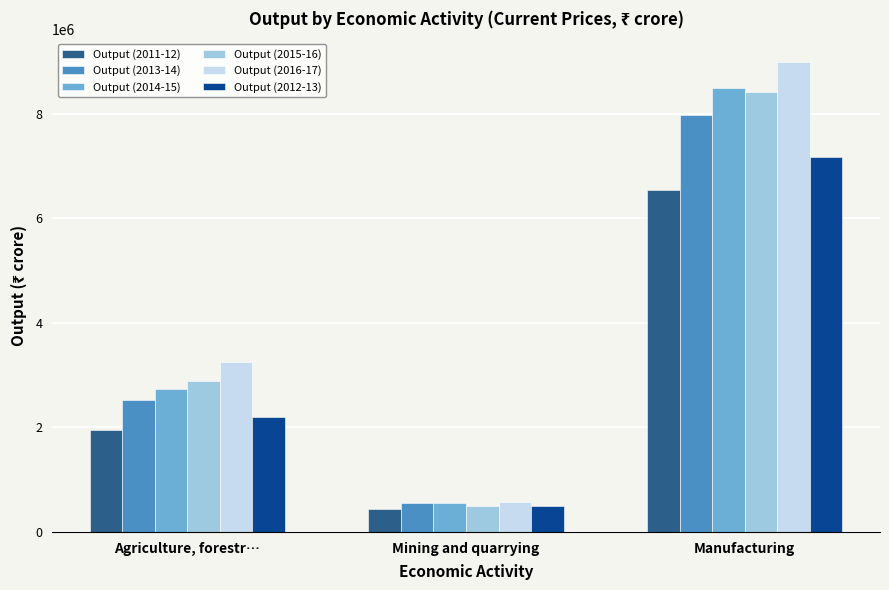

What are all the series names shown in the legend?

Output (2011-12), Output (2013-14), Output (2014-15), Output (2015-16), Output (2016-17), Output (2012-13)